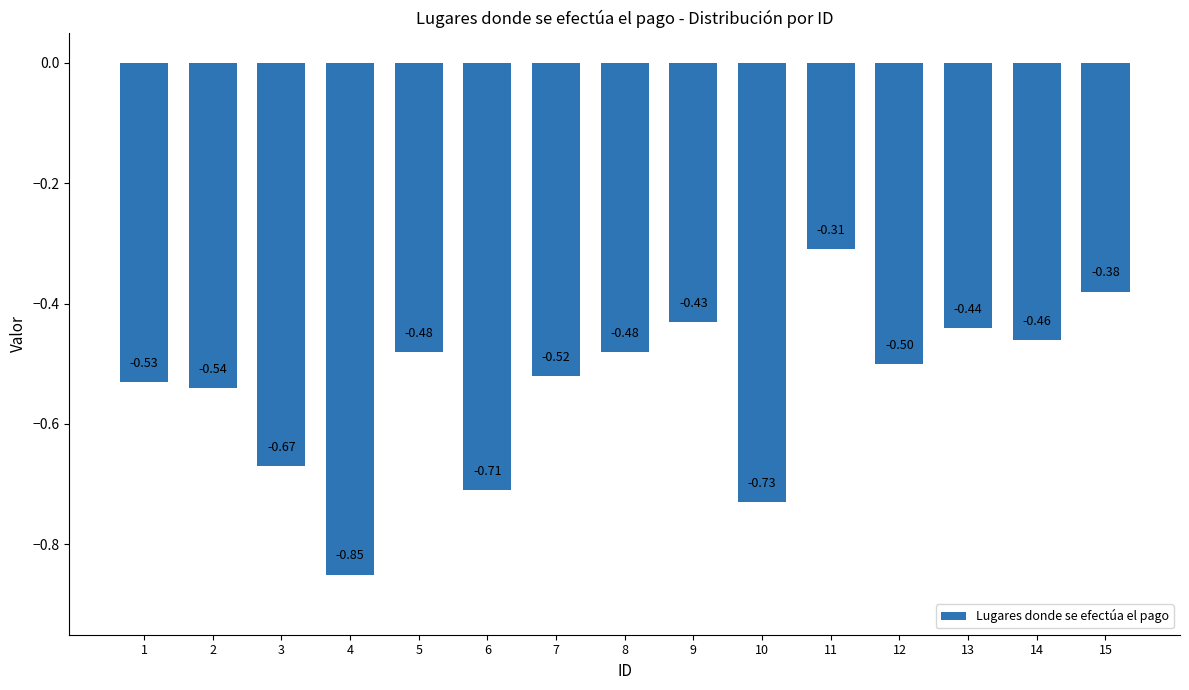

What is the sum of all values?

-8.0